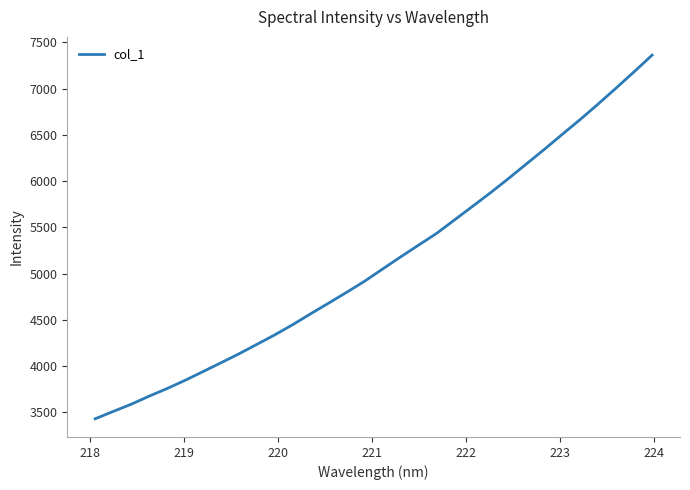

What is the difference between the maximum and minimum values?

3935.1